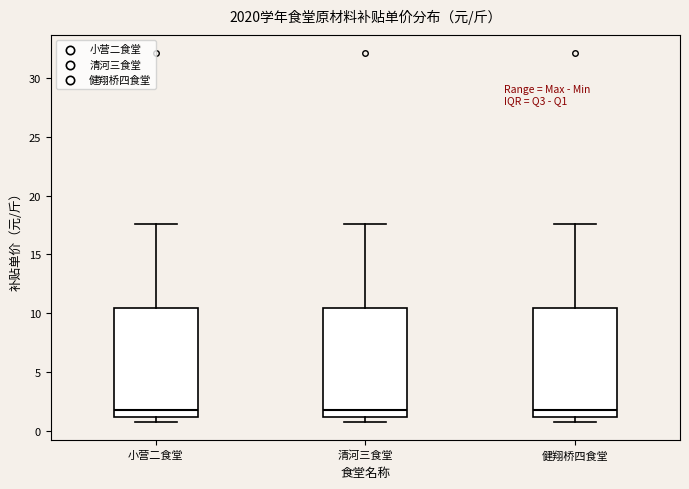

Where does the upper whisker of the box for 健翔桥四食堂 end on the y-axis? The values are not printed on the chart, so give them approximately, as read against the axis.

17.5